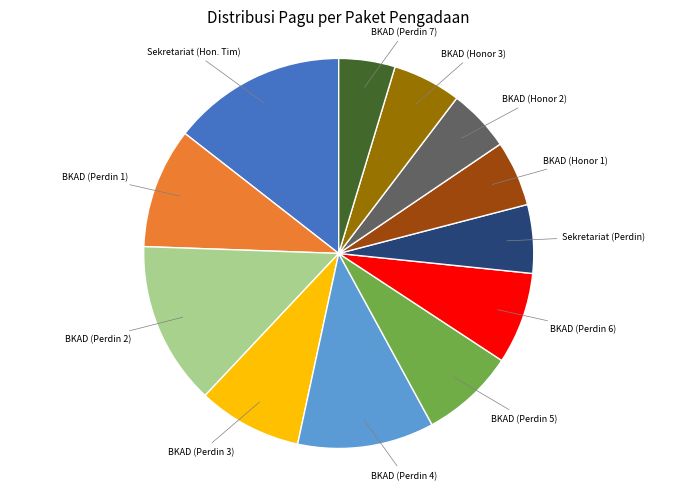

Is there a majority slice in this chart?

No